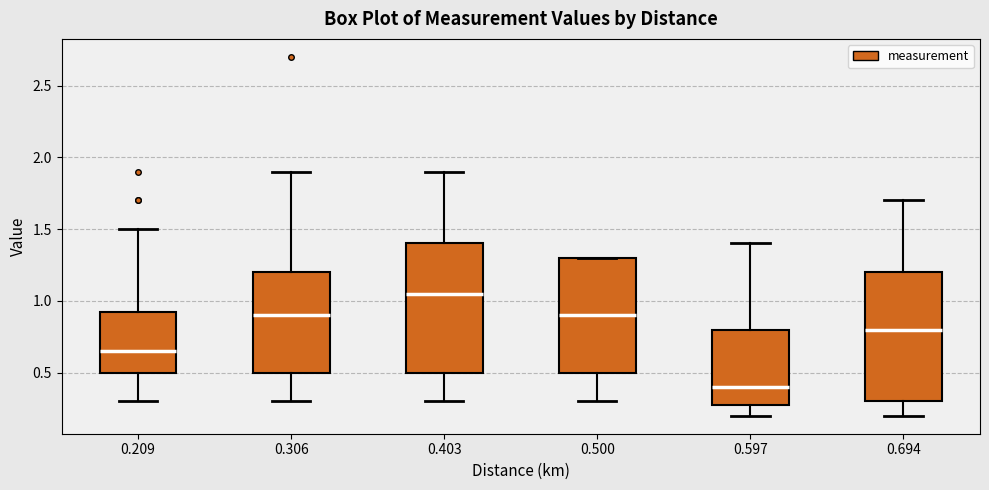

Reading left to right, transcribe this box plot: for each box, give where its median line is, the range the box spans, and where its two whiskers end, as read against the y-axis. The values are not printed on the chart, so give them approximately, as read against the axis.

0.209: median 0.65, box 0.50 to 0.95, whiskers 0.30 to 1.50
0.306: median 0.90, box 0.50 to 1.20, whiskers 0.30 to 1.90
0.403: median 1.05, box 0.50 to 1.40, whiskers 0.30 to 1.90
0.500: median 0.90, box 0.50 to 1.30, whiskers 0.30 to 1.30
0.597: median 0.40, box 0.30 to 0.80, whiskers 0.20 to 1.40
0.694: median 0.80, box 0.30 to 1.20, whiskers 0.20 to 1.70